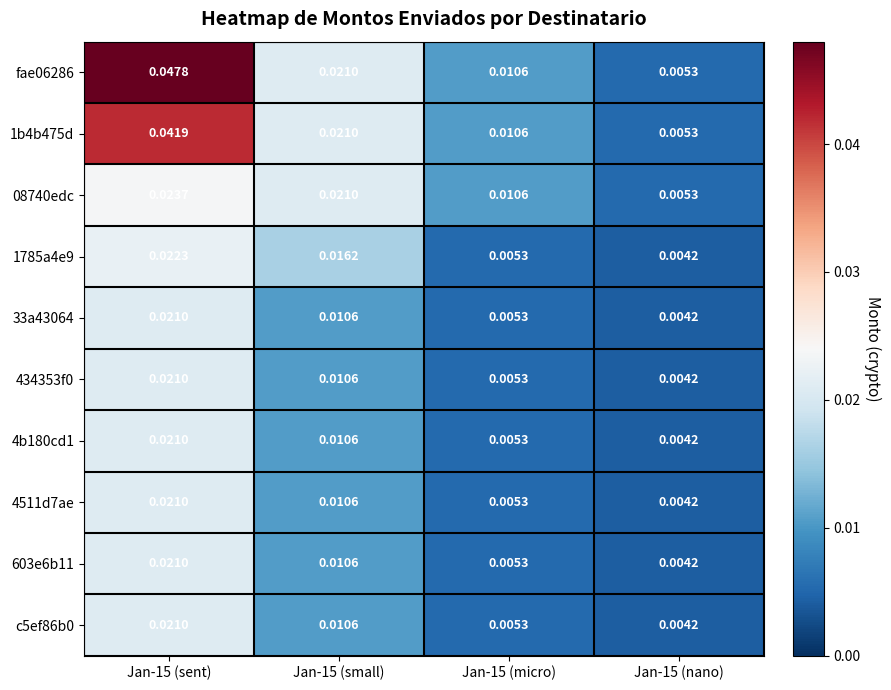

How many categories are shown in the chart?

4